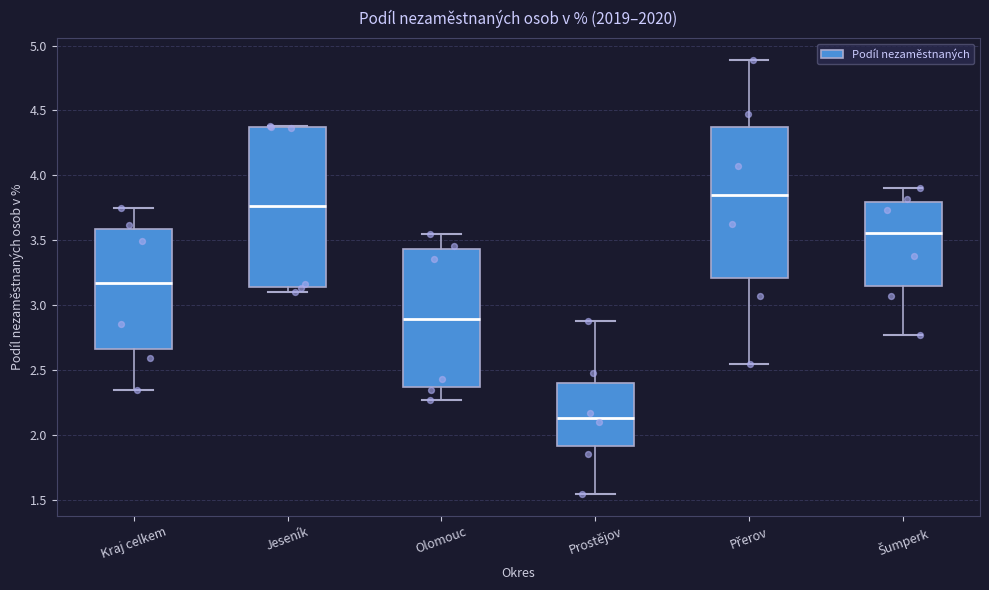

Where is the lower edge of the box for Přerov on the y-axis? The values are not printed on the chart, so give them approximately, as read against the axis.

3.20